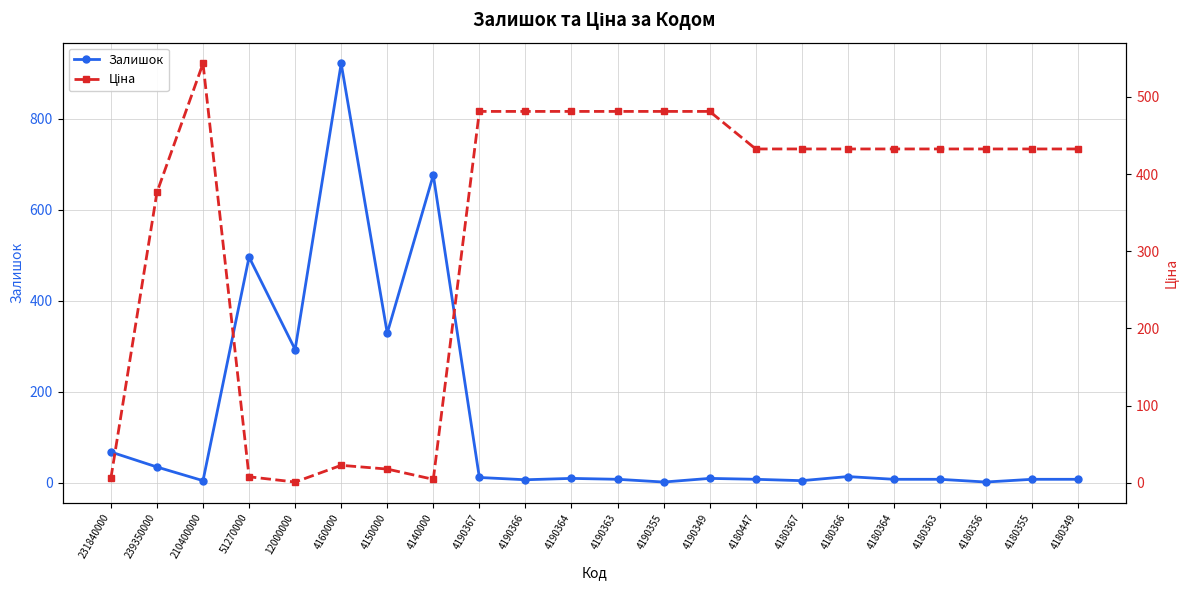

Does the chart have visible grid lines?

Yes